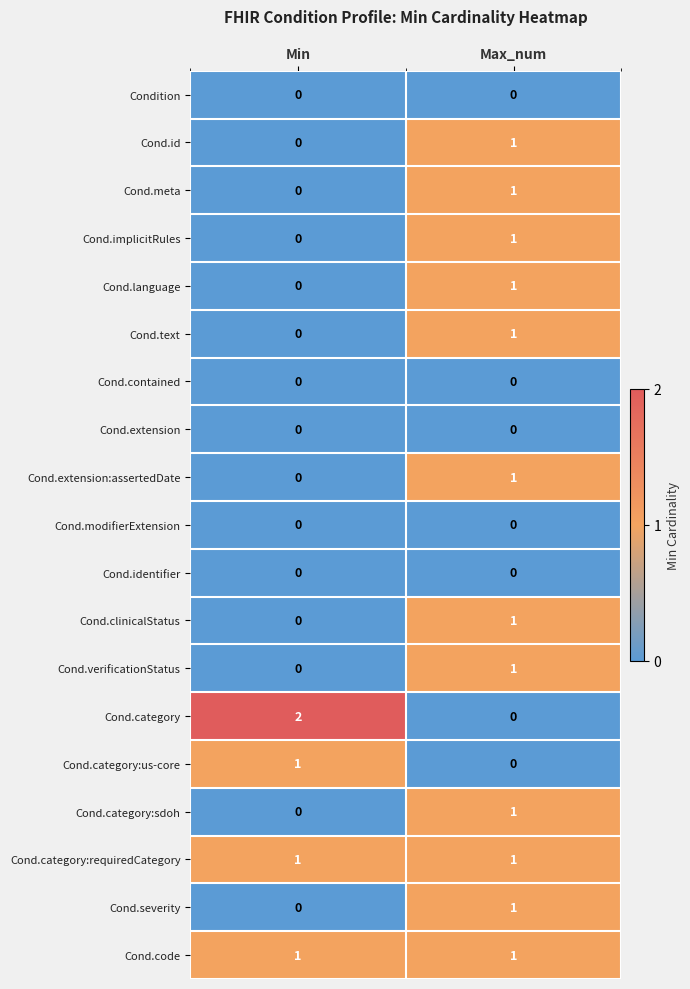

What is the total value across all series at Max_num?

12